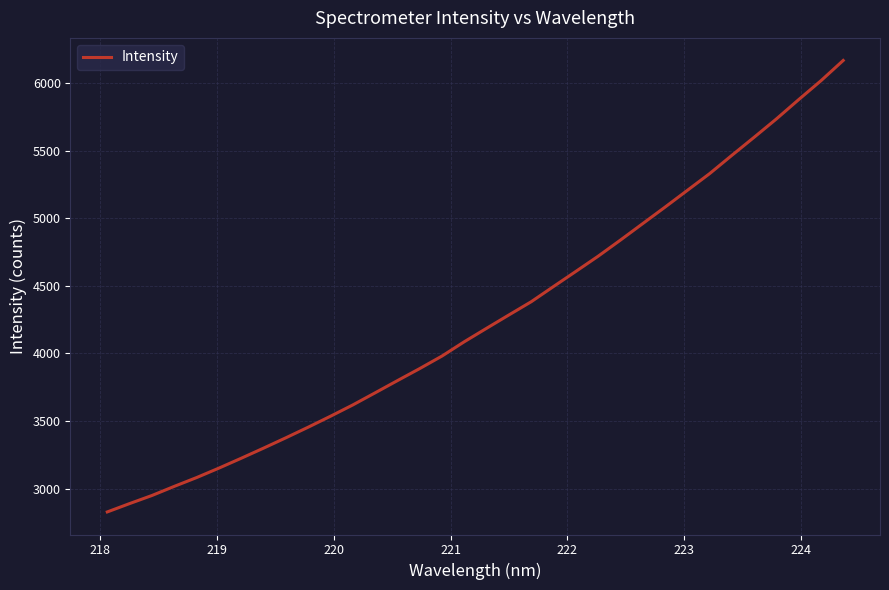

What is the difference between the maximum and minimum values?

3338.1